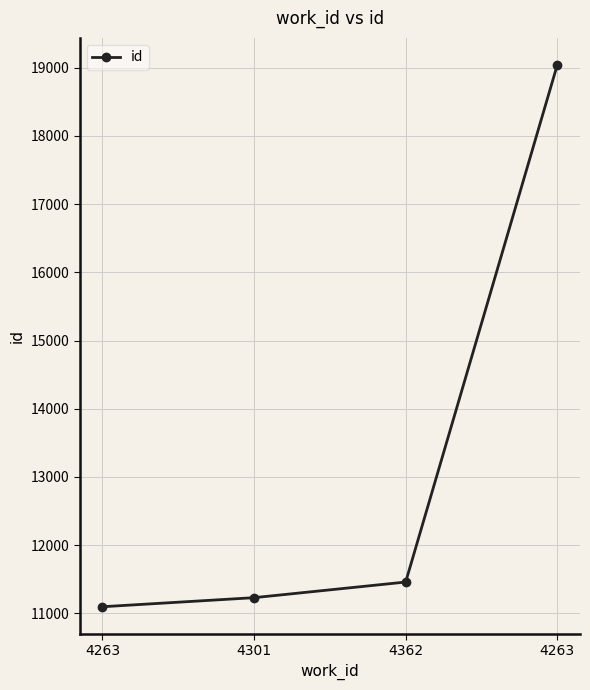

Reading left to right, list all the values displayed in this chart.

4263=11097	4301=11230	4362=11459	4263=19040